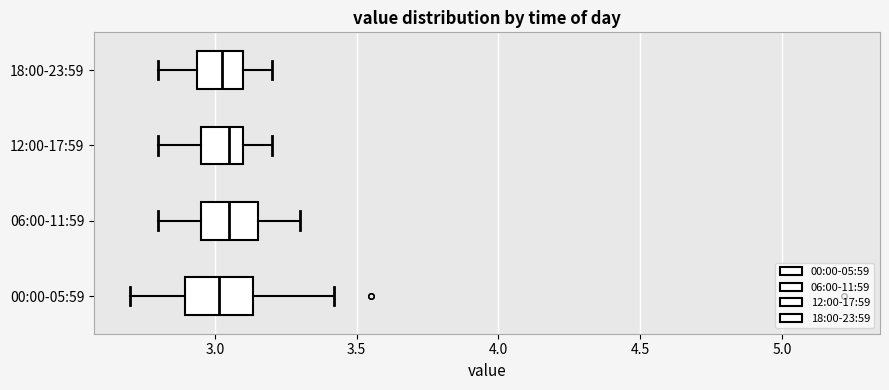

Reading bottom to top, read every box against the x-axis: the position of its median line, the range the box covers, and the ends of its whiskers. The values are not printed on the chart, so give them approximately, as read against the axis.

00:00-05:59: median 3.00, box 2.90 to 3.15, whiskers 2.70 to 3.40
06:00-11:59: median 3.05, box 2.95 to 3.15, whiskers 2.80 to 3.30
12:00-17:59: median 3.05, box 2.95 to 3.10, whiskers 2.80 to 3.20
18:00-23:59: median 3.05, box 2.95 to 3.10, whiskers 2.80 to 3.20